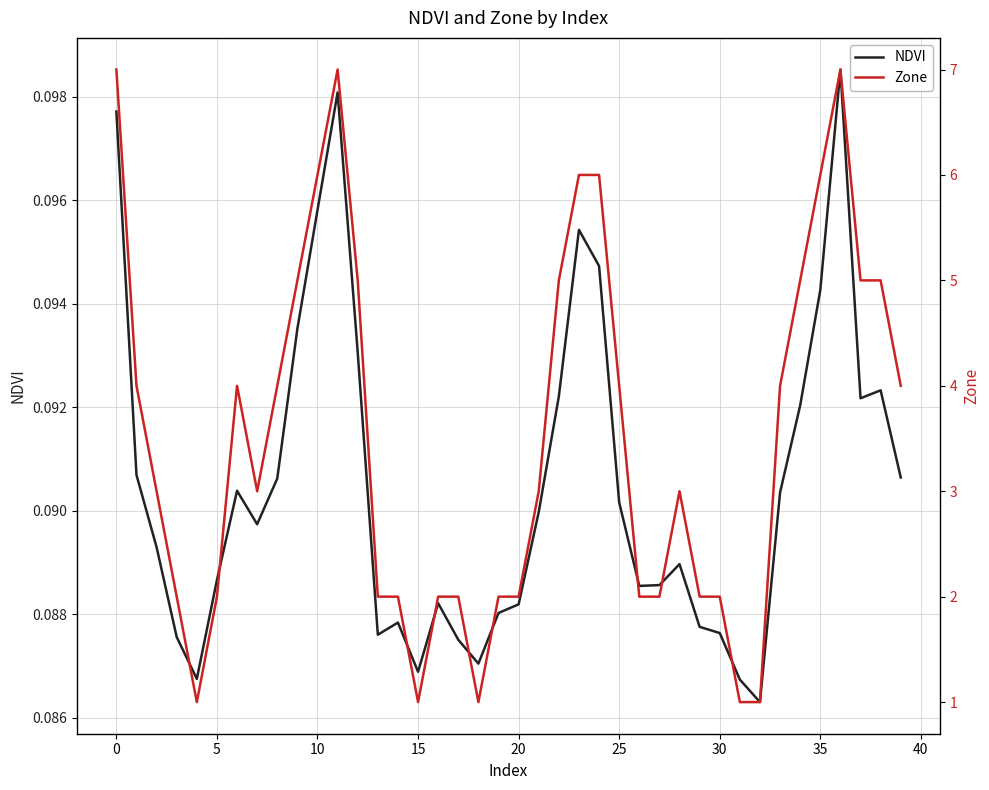

The value of NDVI at 25 is 0.0. True or false?

False